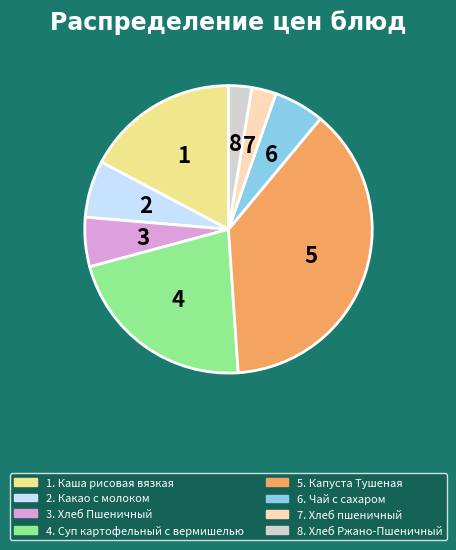

How many segments does this pie chart have?

8